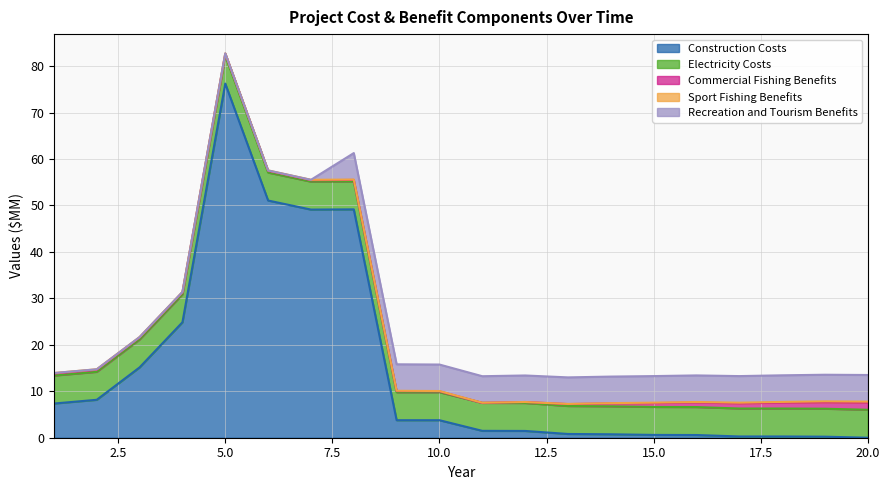

Does the chart have visible grid lines?

Yes